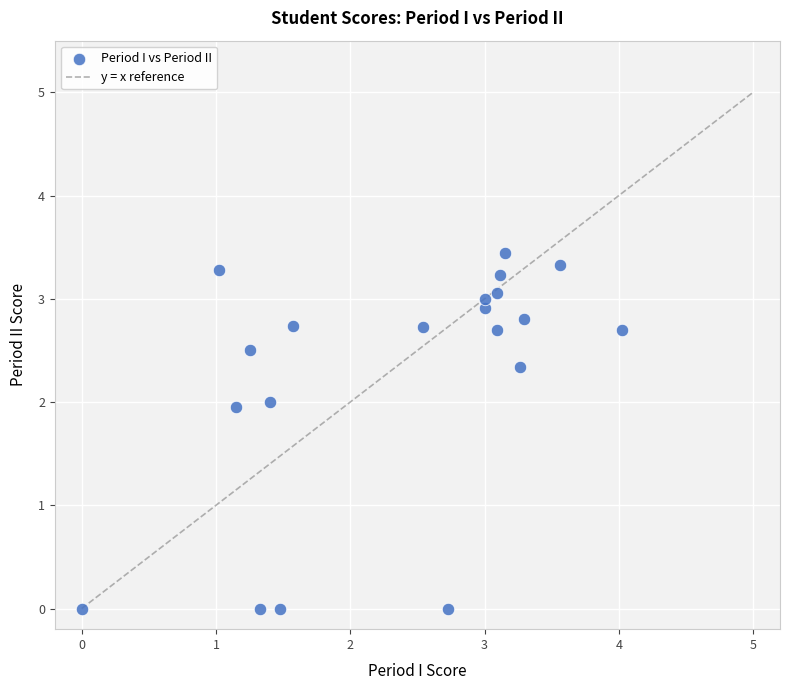

What is the range of Y values (max minus min)?

3.4